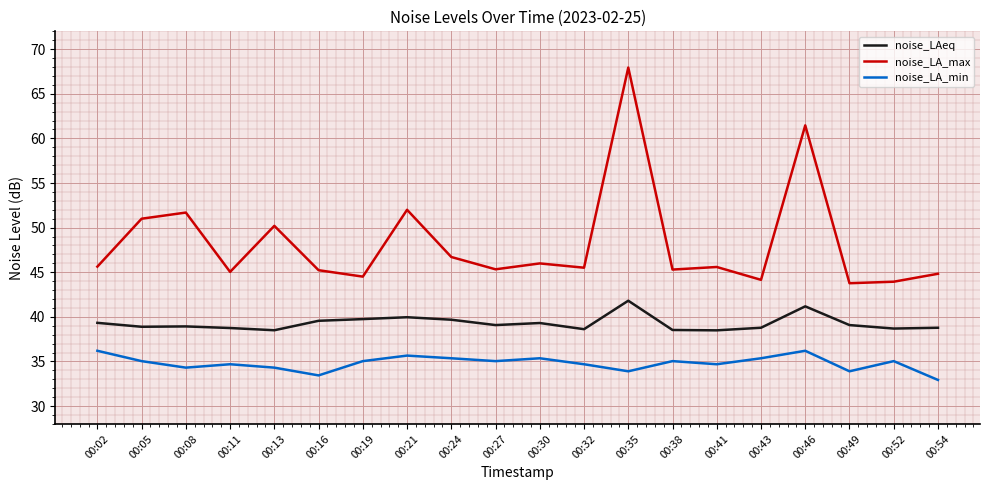

In noise_LA_min, how many points are lower than both neighbors (excluding endpoints)?

6